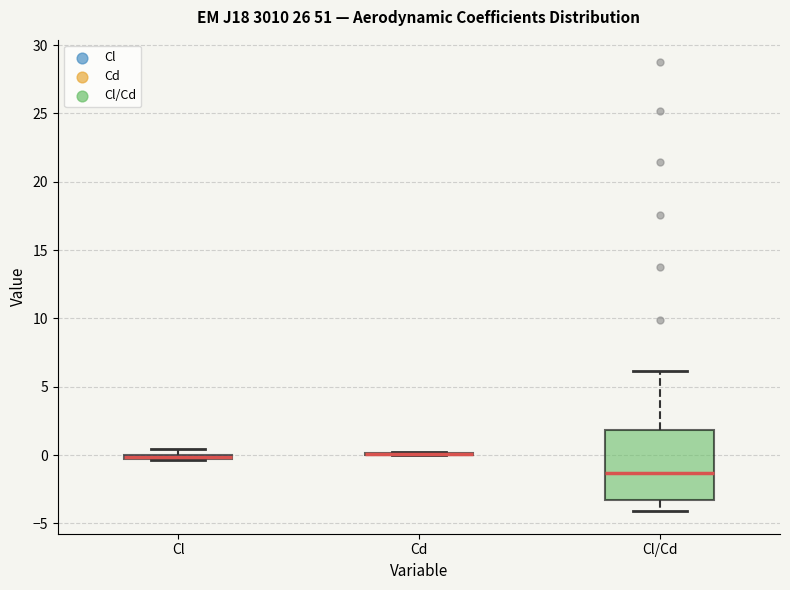

Comparing the boxes themselves (not the whiskers), which one is the tallest?

Cl/Cd